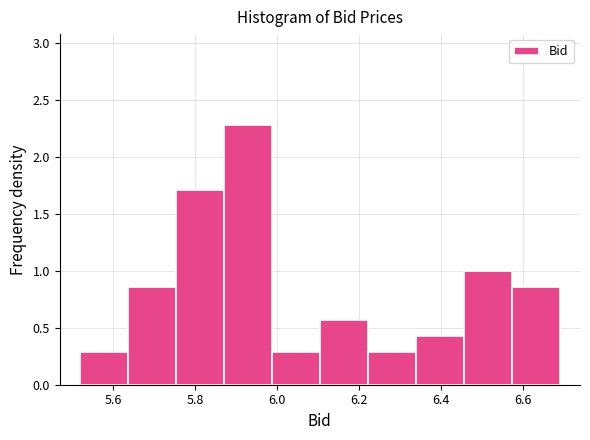

Reading left to right, transcribe this chart: for each bar, give the range it covers on the x-axis and its height. Neither the bar edges nor the heights are printed on the chart, so give them approximately, as read against the axes.

5.52 to 5.64: 0.30
5.64 to 5.76: 0.85
5.76 to 5.88: 1.70
5.88 to 5.98: 2.30
5.98 to 6.10: 0.30
6.10 to 6.22: 0.55
6.22 to 6.34: 0.30
6.34 to 6.46: 0.45
6.46 to 6.58: 1.00
6.58 to 6.70: 0.85